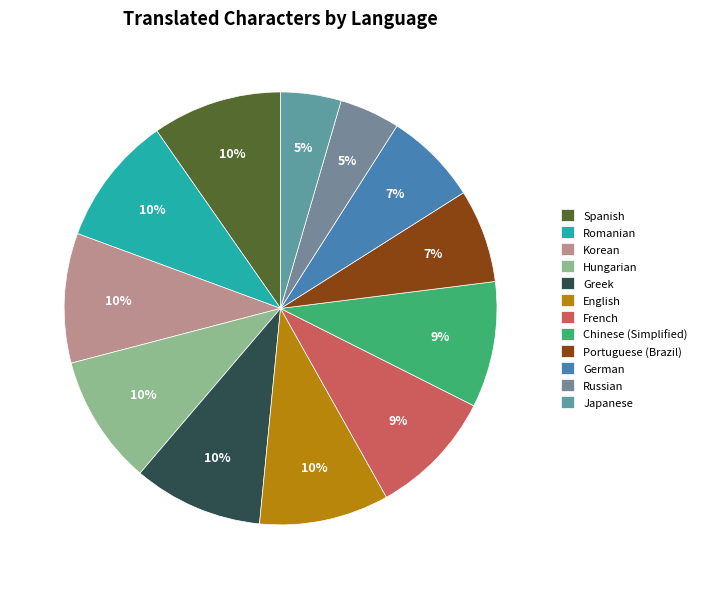

To the nearest percent, what portion does Romanian represent?

10%